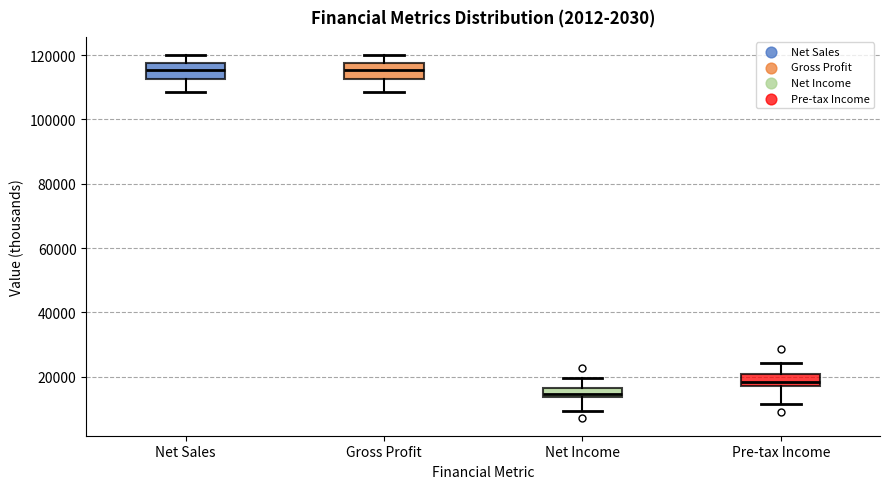

Reading left to right, transcribe this box plot: for each box, give where its median line is, the range the box spans, and where its two whiskers end, as read against the y-axis. The values are not printed on the chart, so give them approximately, as read against the axis.

Net Sales: median 116000, box 112000 to 118000, whiskers 108000 to 120000
Gross Profit: median 116000, box 112000 to 118000, whiskers 108000 to 120000
Net Income: median 14000 (just above the box's lower edge), box 14000 to 16000, whiskers 10000 to 20000
Pre-tax Income: median 18000, box 16000 to 20000, whiskers 12000 to 24000